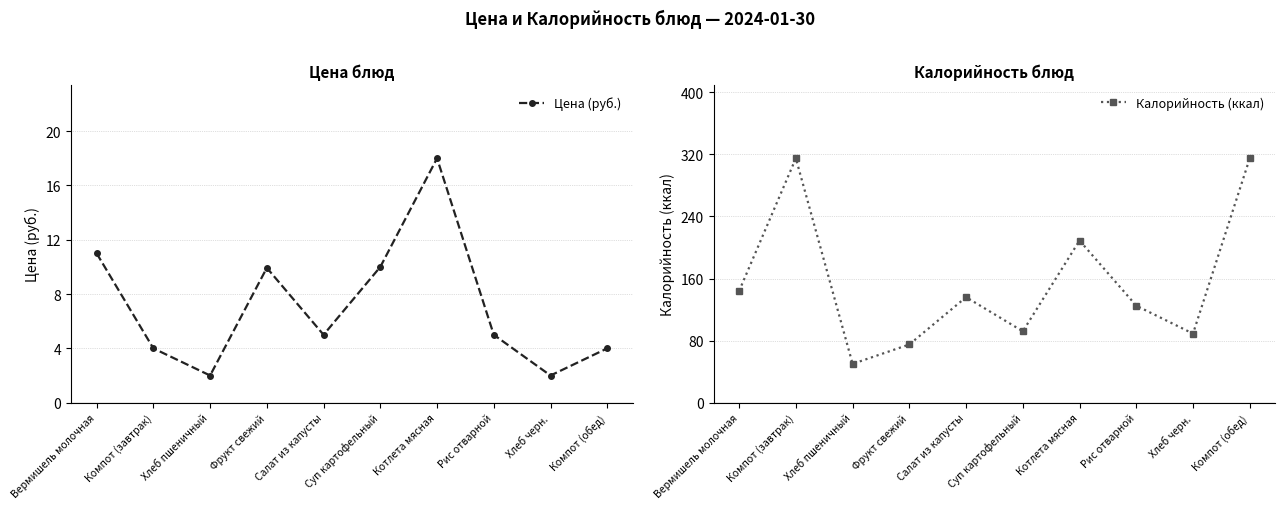

At which category does Калорийность (ккал) reach its first local valley?

Хлеб пшеничный